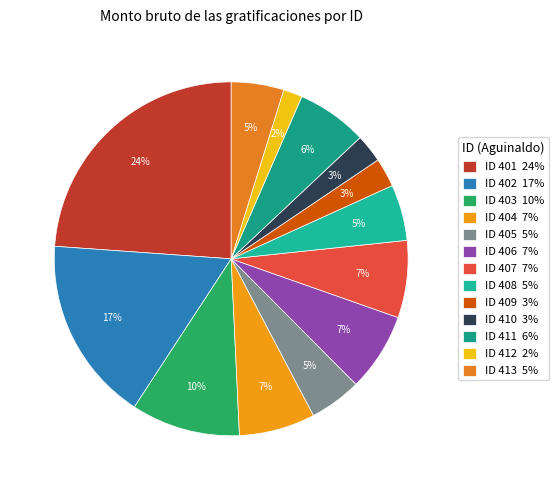

Count the number of slices in the pie.

13